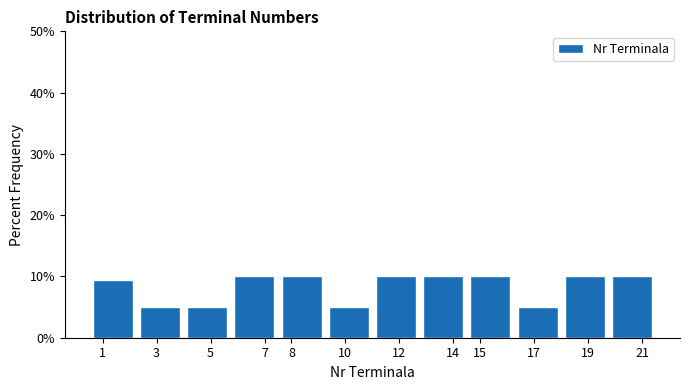

How tall is the bar that spans 14.50 to 16.25 on the x-axis? Neither the bar edges nor the heights are printed on the chart, so give them approximately, as read against the axes.

10